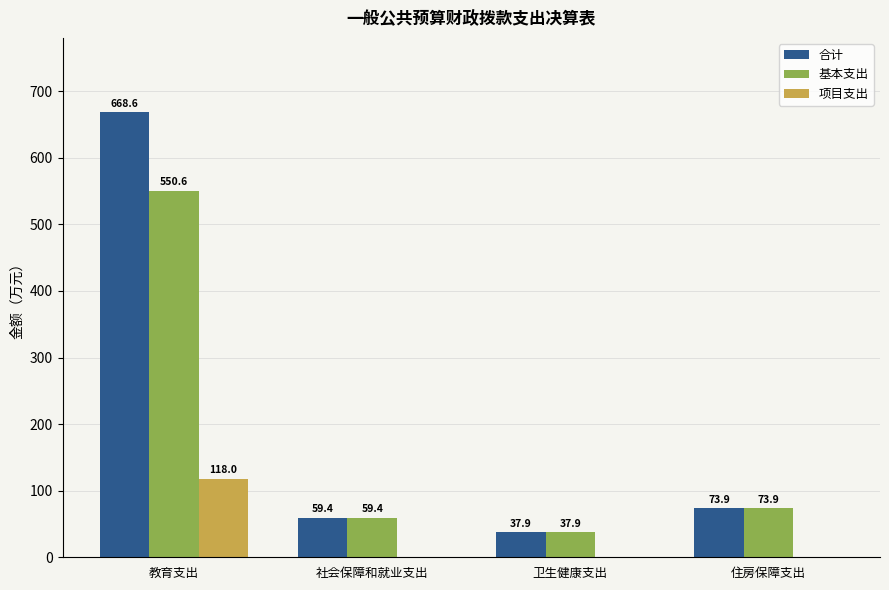

At which label does 基本支出 first exceed 73?

教育支出